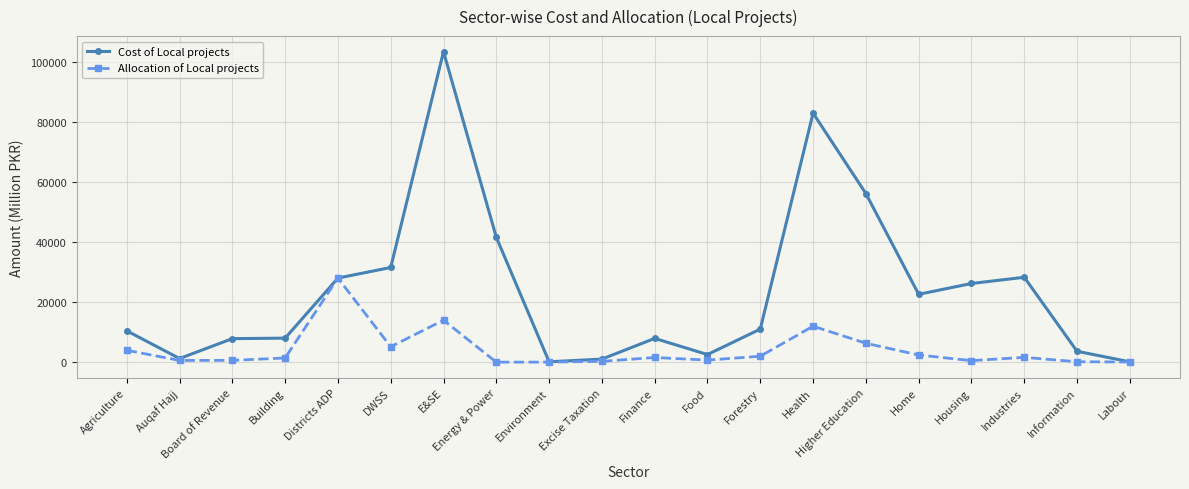

True or false: Cost of Local projects has a value of 46891.0 at E&SE.

False